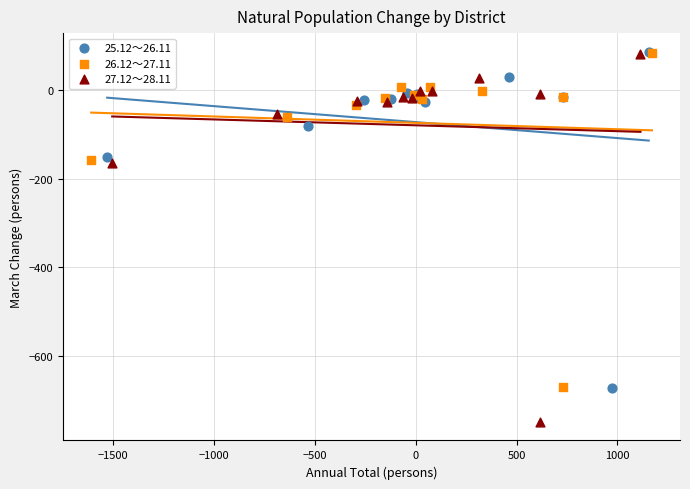

Which series reaches the minimum Y coordinate?

27.12～28.11